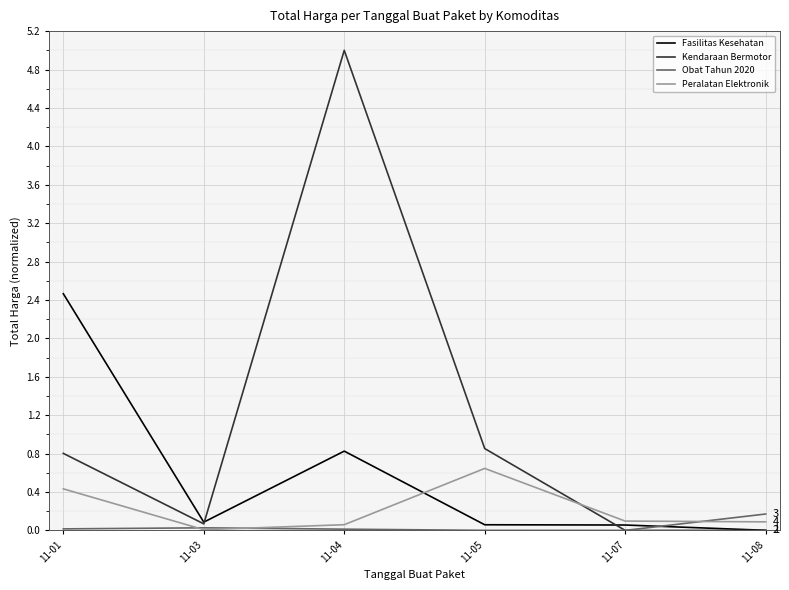

Which series ends up on top after the final intersection of Obat Tahun 2020 and Fasilitas Kesehatan?

Obat Tahun 2020